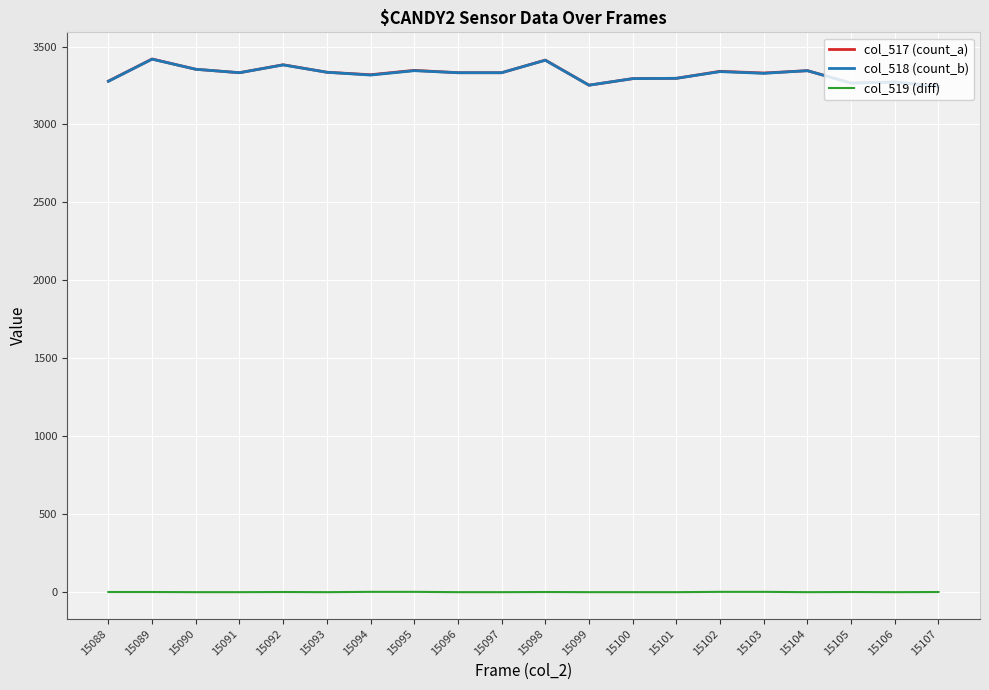

What is the spread (max minus min) of values at 15104?

3345